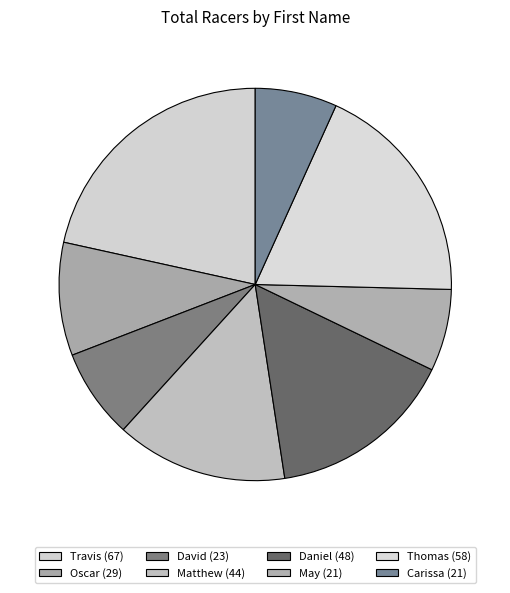

Rank the categories by value from lowest to highest.

May, Carissa, David, Oscar, Matthew, Daniel, Thomas, Travis